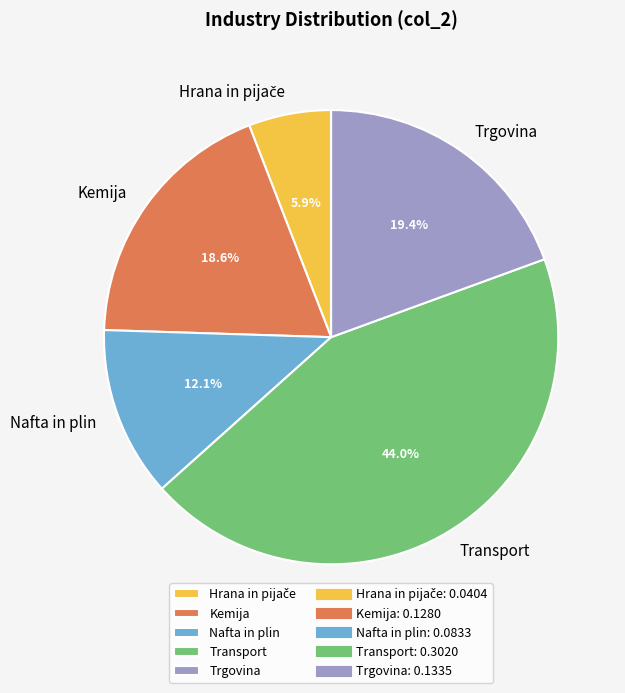

True or false: Trgovina accounts for 19% of the total.

True